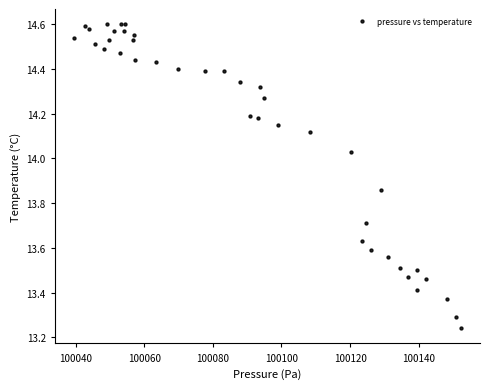

What is the range of X values (max minus min)?

112.7